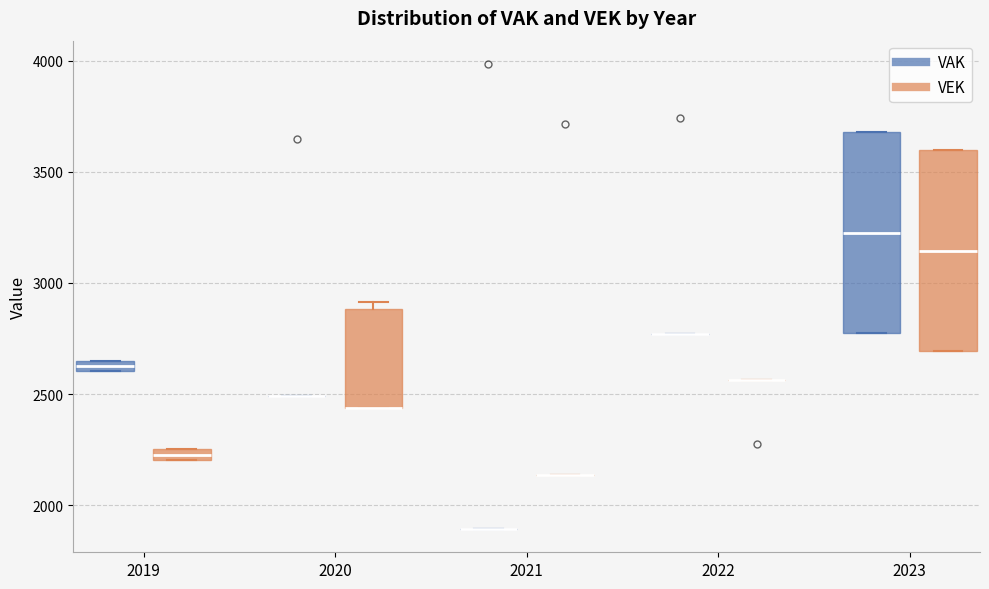

Where is the lower edge of the box for 2020 (VEK) on the y-axis? The values are not printed on the chart, so give them approximately, as read against the axis.

2450